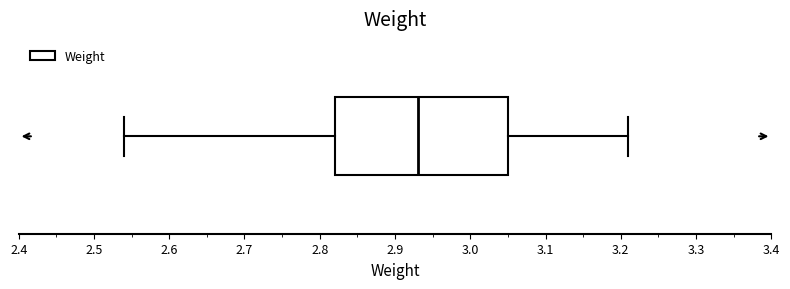

Read this box plot against the x-axis: the position of the median line, the range covered by the box, and the ends of both whiskers. The values are not printed on the chart, so give them approximately, as read against the axis.

median 2.93, box 2.82 to 3.05, whiskers 2.54 to 3.21